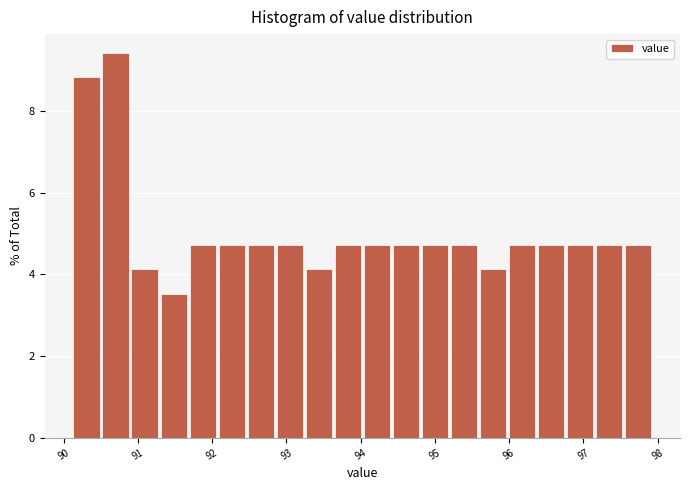

Read against the x-axis, roughly where is the centre of the tallest bar?

90.7